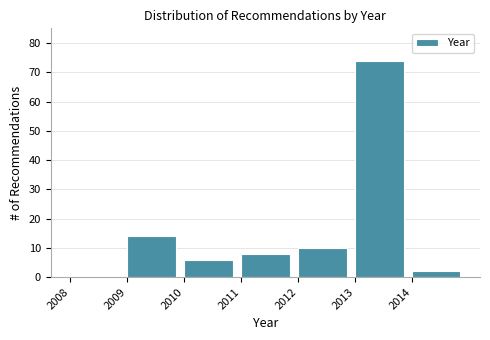

Reading left to right, transcribe this chart: for each bar, give the range it covers on the x-axis and its height. The values are not printed on the chart, so give them approximately, as read against the axis.

2008 to 2009: 0
2009 to 2010: 14
2010 to 2011: 6
2011 to 2012: 8
2012 to 2013: 10
2013 to 2014: 74
2014 to 2015: 2